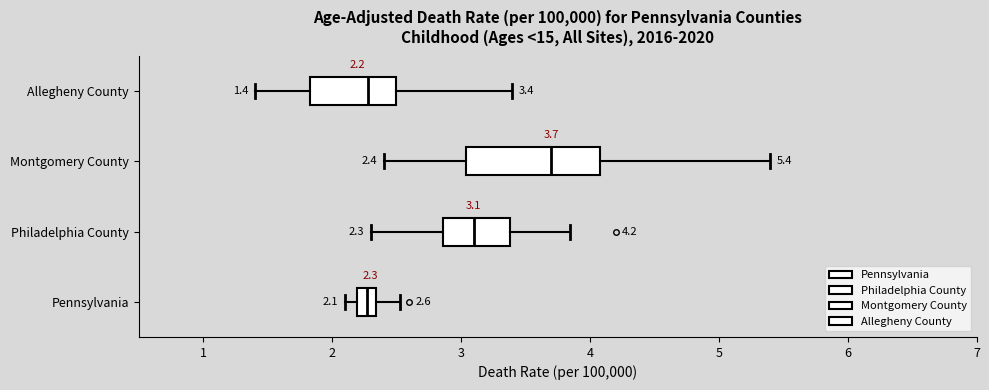

Which box is the widest, from its left edge to its right edge?

Montgomery County